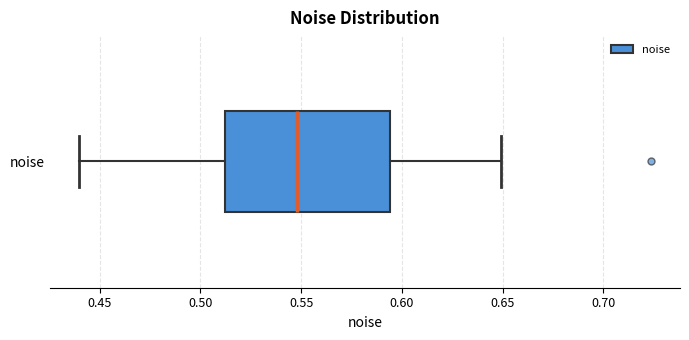

Read this box plot against the x-axis: the position of the median line, the range covered by the box, and the ends of both whiskers. The values are not printed on the chart, so give them approximately, as read against the axis.

median 0.550, box 0.510 to 0.595, whiskers 0.440 to 0.650